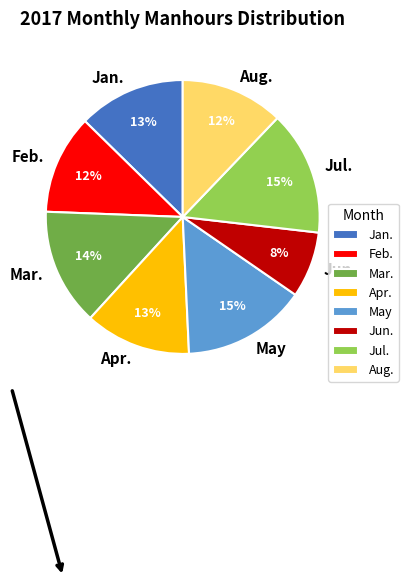

To the nearest percent, what is the average slice percentage?

12%